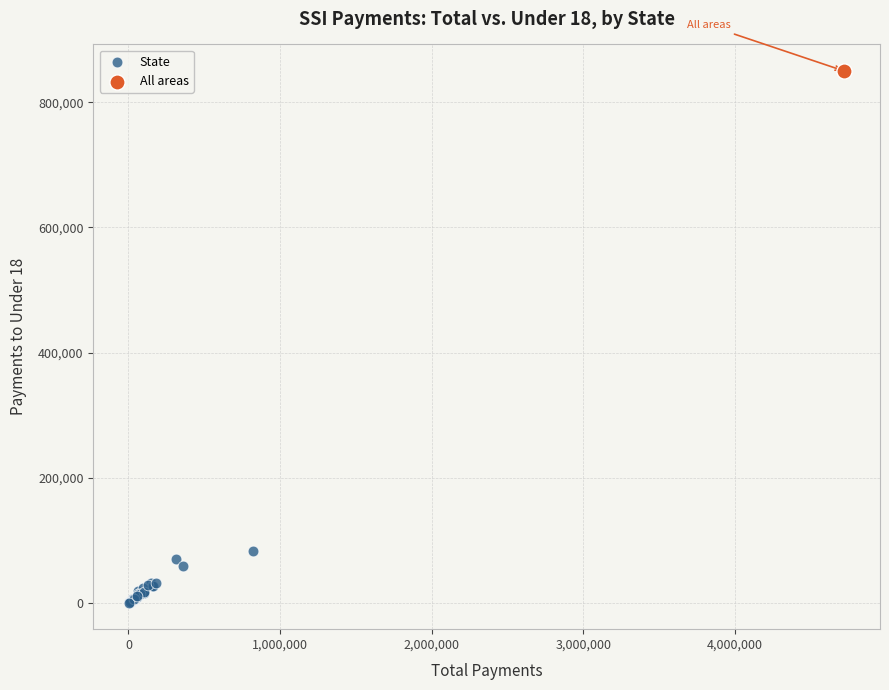

What are all the series names shown in the legend?

State, All areas